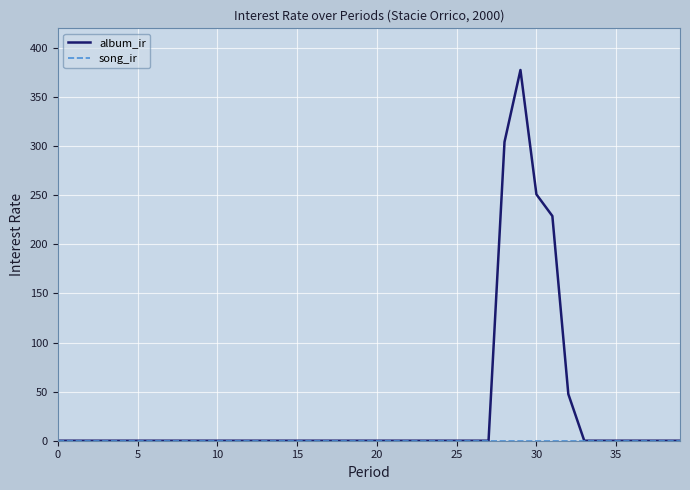

Which series has the largest total across all categories?

album_ir